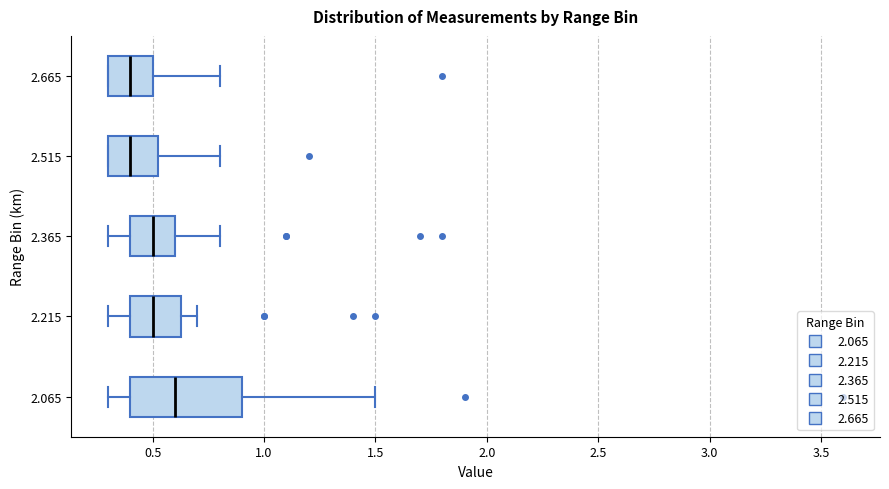

Where is the left edge of the box at y = 2.065 on the x-axis? The values are not printed on the chart, so give them approximately, as read against the axis.

0.40